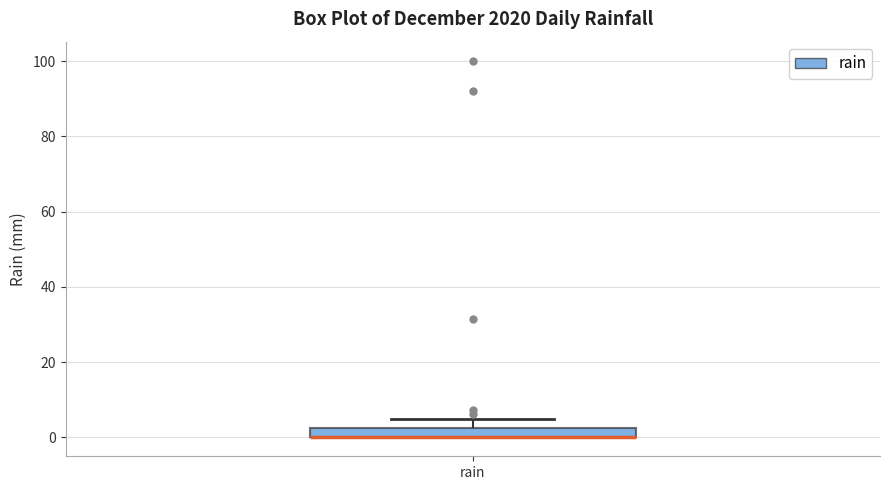

Where is the upper edge of the box for rain on the y-axis? The values are not printed on the chart, so give them approximately, as read against the axis.

2